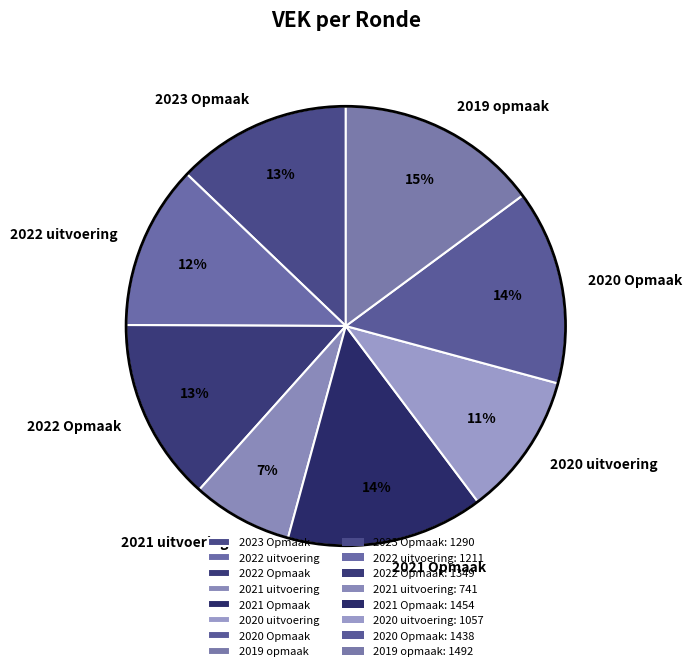

Do 2021 Opmaak and 2019 opmaak together represent more than half of the pie?

No